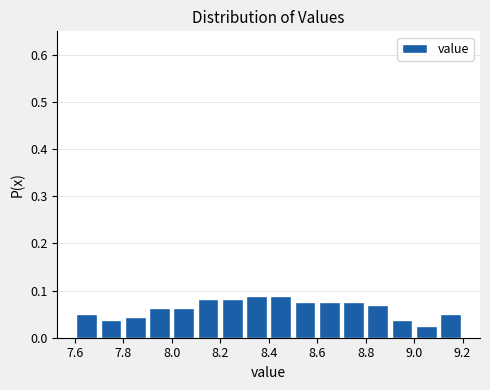

Reading left to right, transcribe this chart: for each bar, give the range it covers on the x-axis and its height. The values are not printed on the chart, so give them approximately, as read against the axis.

7.6 to 7.7: 0.05
7.7 to 7.8: 0.04
7.8 to 7.9: 0.04
7.9 to 8.0: 0.06
8.0 to 8.1: 0.06
8.1 to 8.2: 0.08
8.2 to 8.3: 0.08
8.3 to 8.4: 0.09
8.4 to 8.5: 0.09
8.5 to 8.6: 0.08
8.6 to 8.7: 0.08
8.7 to 8.8: 0.08
8.8 to 8.9: 0.07
8.9 to 9.0: 0.04
9.0 to 9.1: 0.03
9.1 to 9.2: 0.05